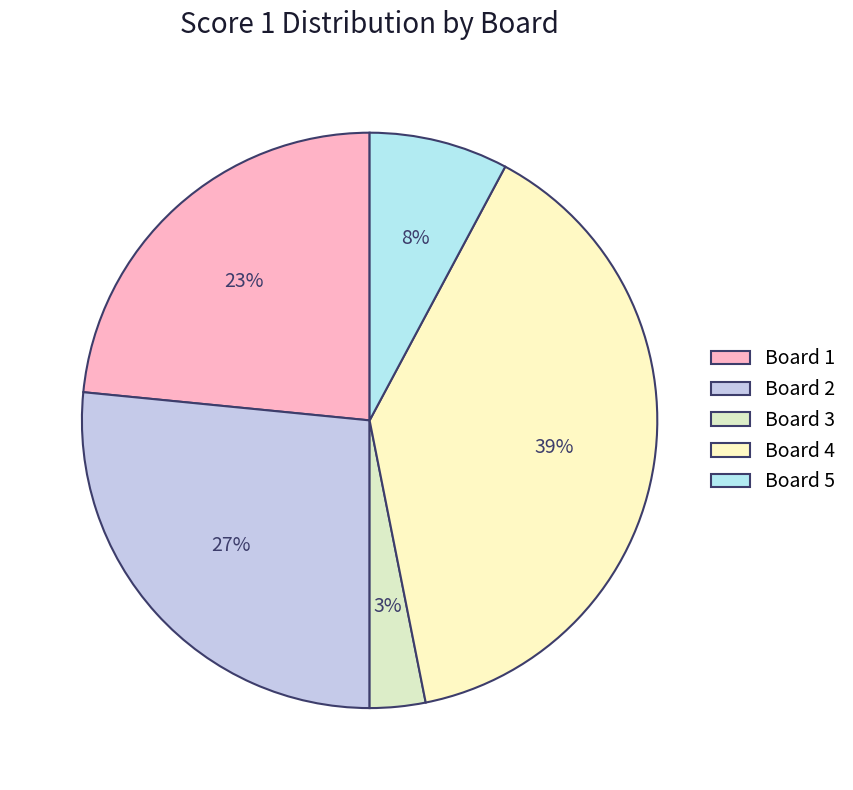

Is it true that Board 5 is 17% of the pie?

False